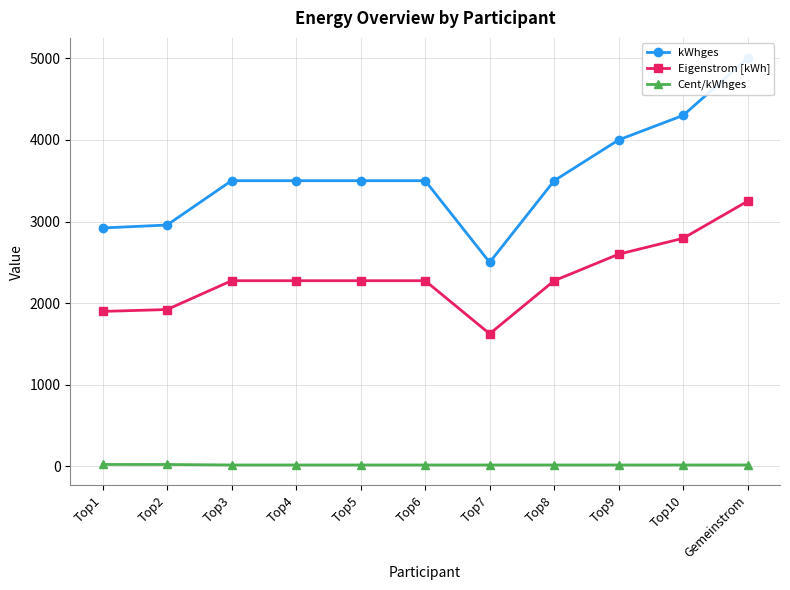

What is the difference between the highest and lowest values at Top6?

3482.0